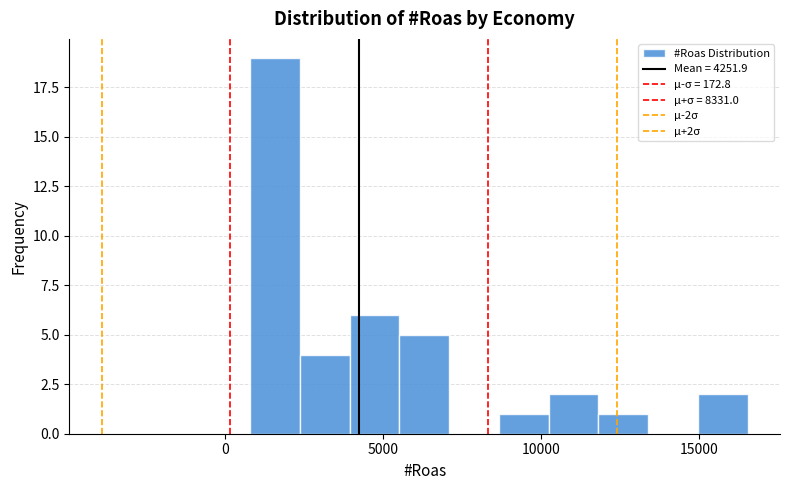

Read against the x-axis, roughly where is the centre of the tallest bar?

1500